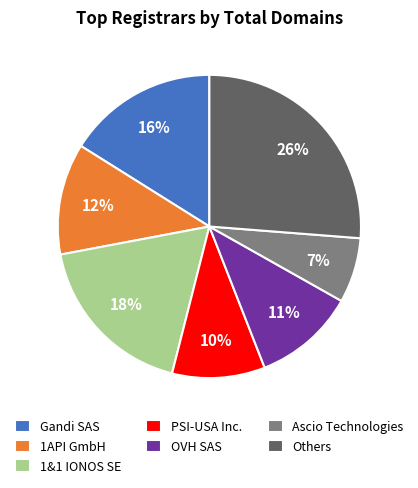

How many segments does this pie chart have?

7